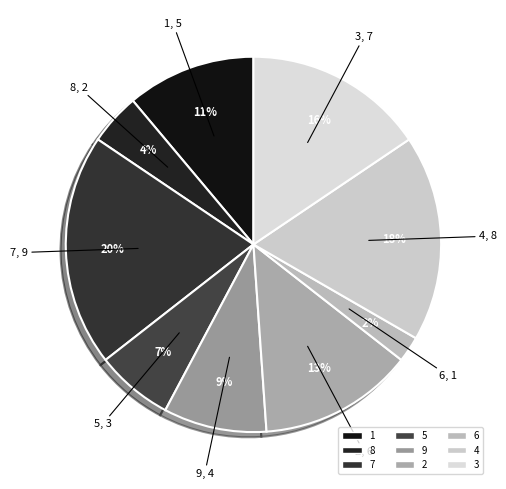

What percentage is the 7 slice, to the nearest percent?

20%